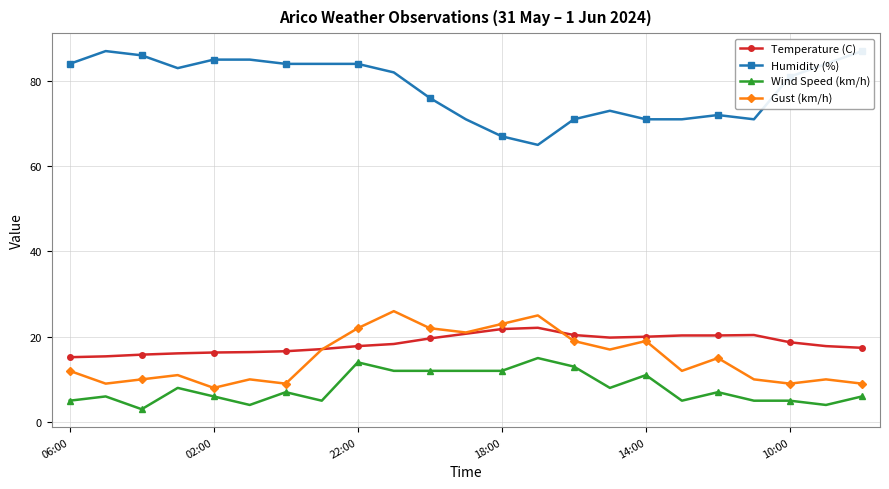

What is the highest value of the Temperature (C) series?

22.1